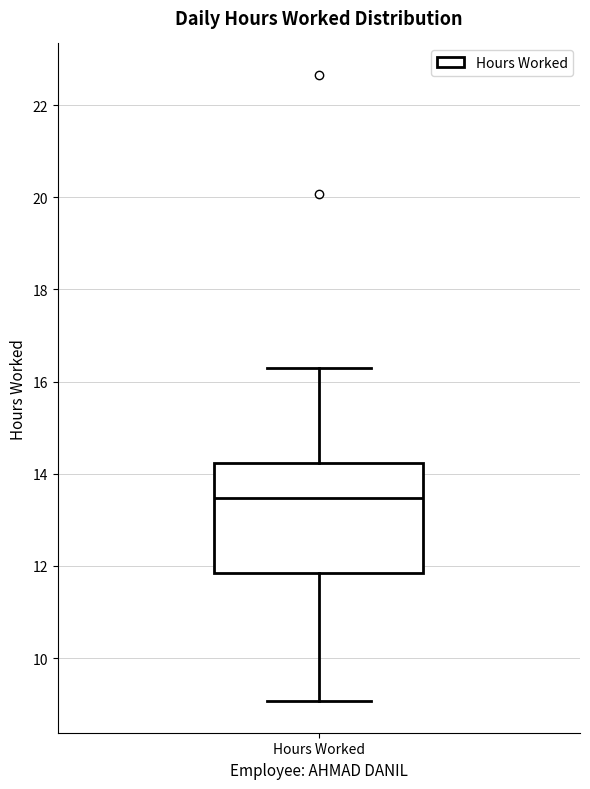

Read this box plot against the y-axis: the position of the median line, the range covered by the box, and the ends of both whiskers. The values are not printed on the chart, so give them approximately, as read against the axis.

median 13.4, box 11.8 to 14.2, whiskers 9.0 to 16.2